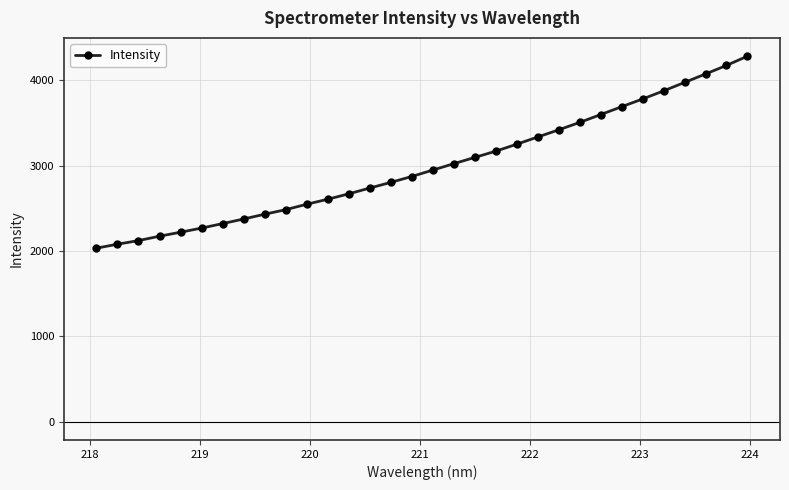

What is the greatest value displayed?

4281.1